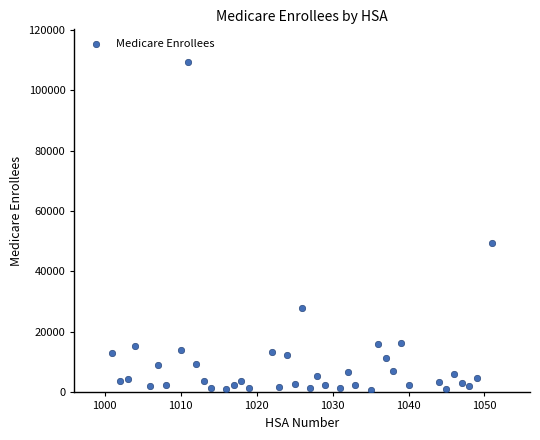

What Y value in the scatter plot is closest to 54940?

49466